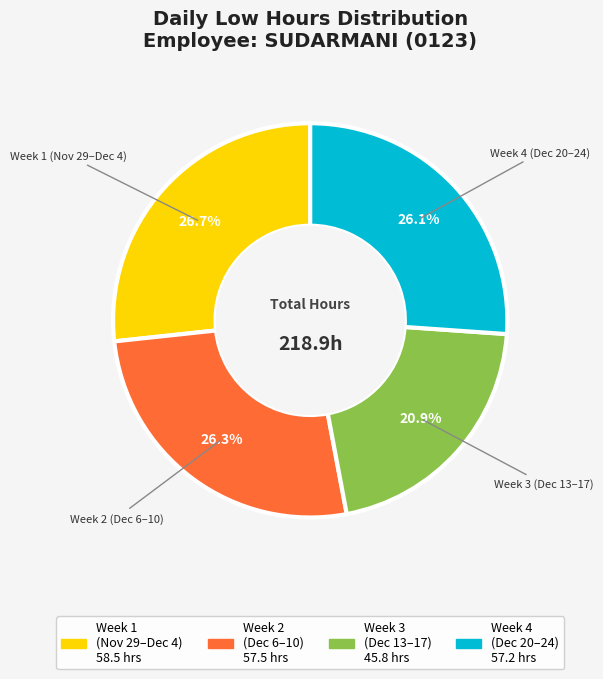

Is there any slice that represents more than half of the pie?

No